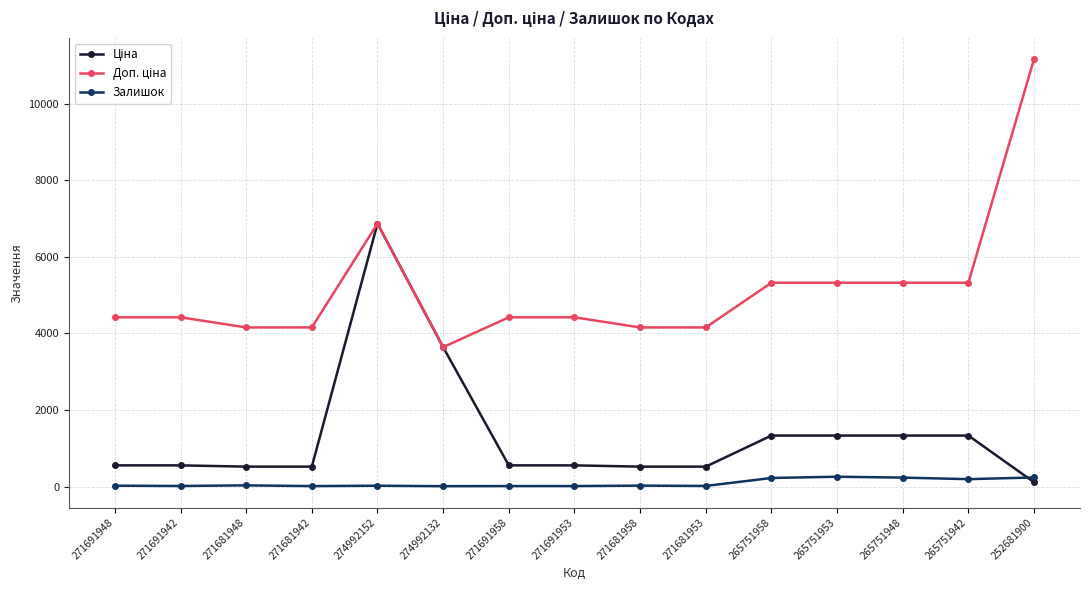

True or false: Залишок has more than 1 points higher than both neighbors.

True